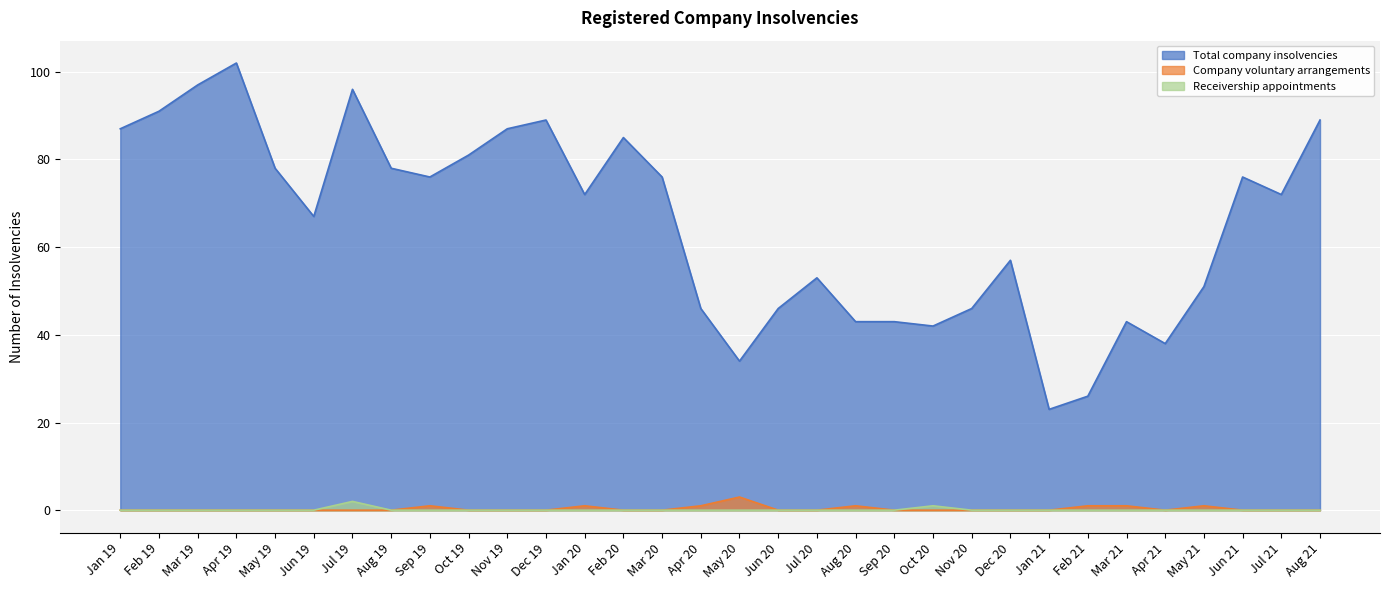

True or false: Company voluntary arrangements has a value of 2 at Jul 21.

False